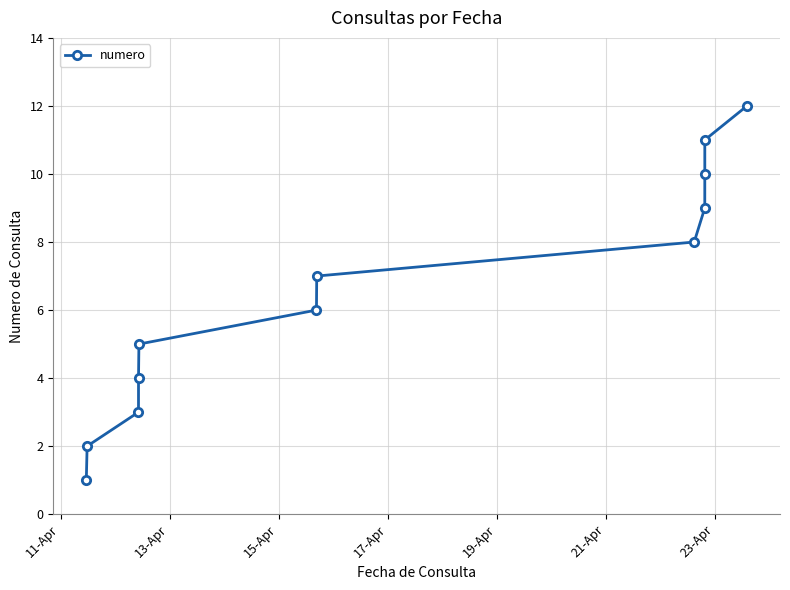

How many categories are shown in the chart?

12